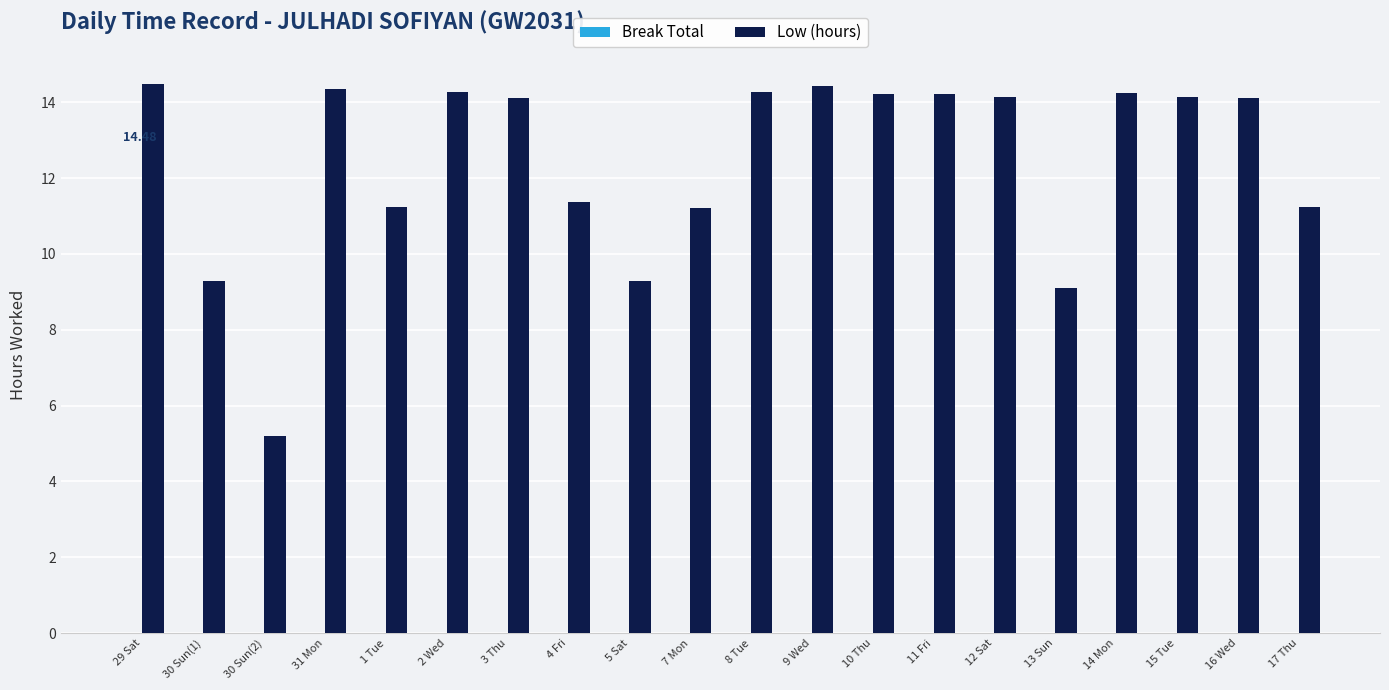

What is the change in value from 5 Sat to 16 Wed?

+4.8